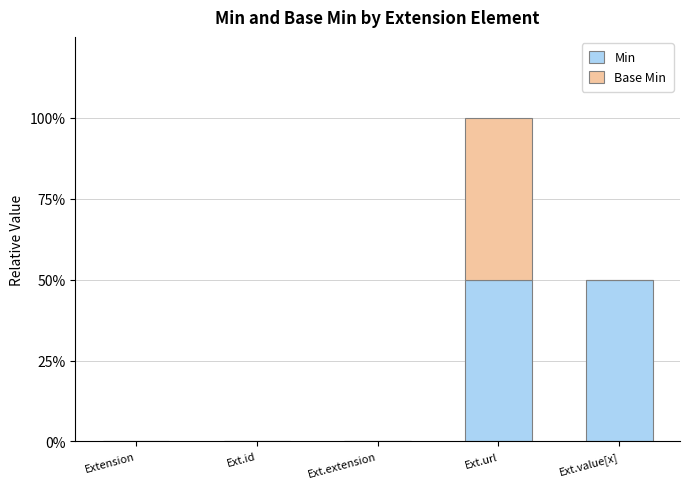

Are the bars grouped side by side (vs. stacked)?

No